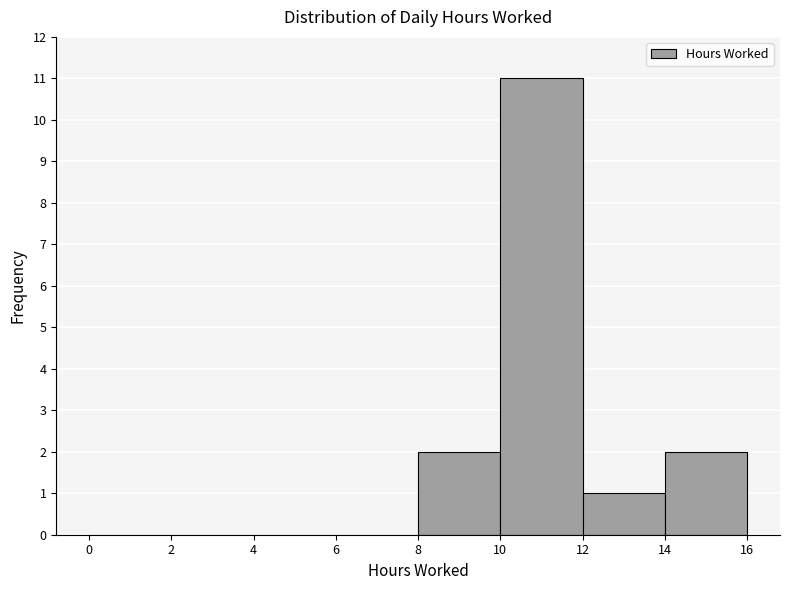

Reading left to right, transcribe this chart: for each bar, give the range it covers on the x-axis and its height. The values are not printed on the chart, so give them approximately, as read against the axis.

0 to 2: 0
2 to 4: 0
4 to 6: 0
6 to 8: 0
8 to 10: 2
10 to 12: 11
12 to 14: 1
14 to 16: 2